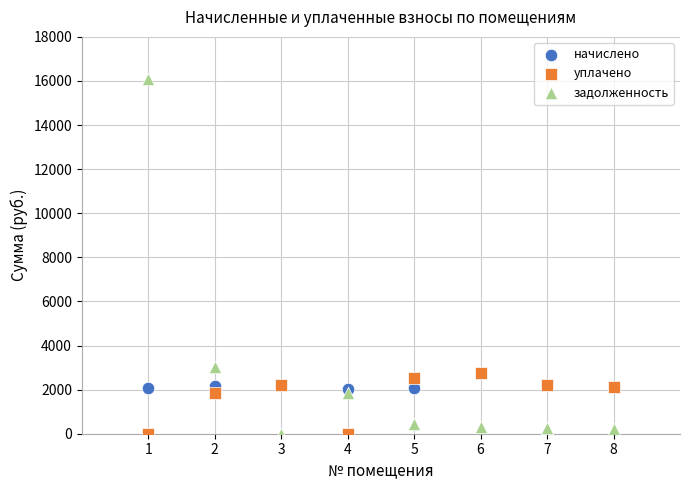

Across all series, what Y value is closest to 8051?

3037.7